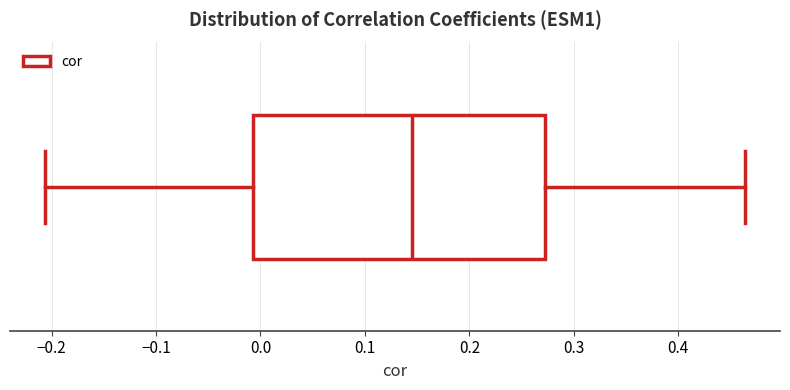

Where is the left edge of the box on the x-axis? The values are not printed on the chart, so give them approximately, as read against the axis.

-0.01